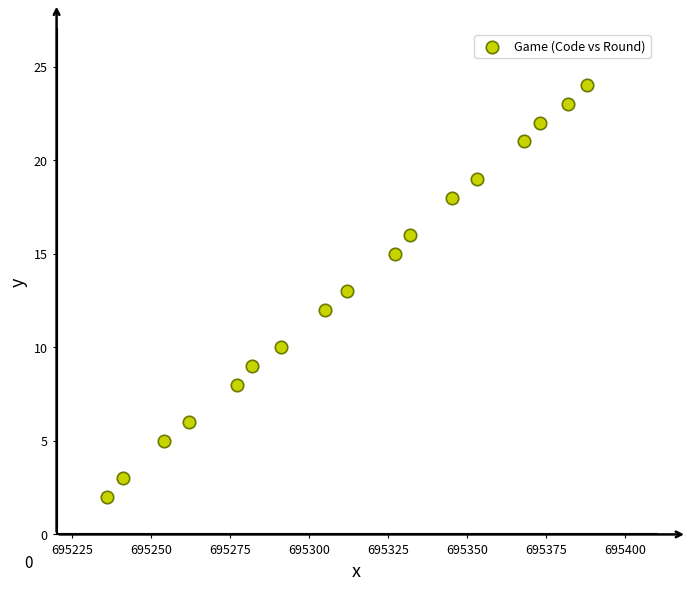

What is the range of Y values (max minus min)?

22